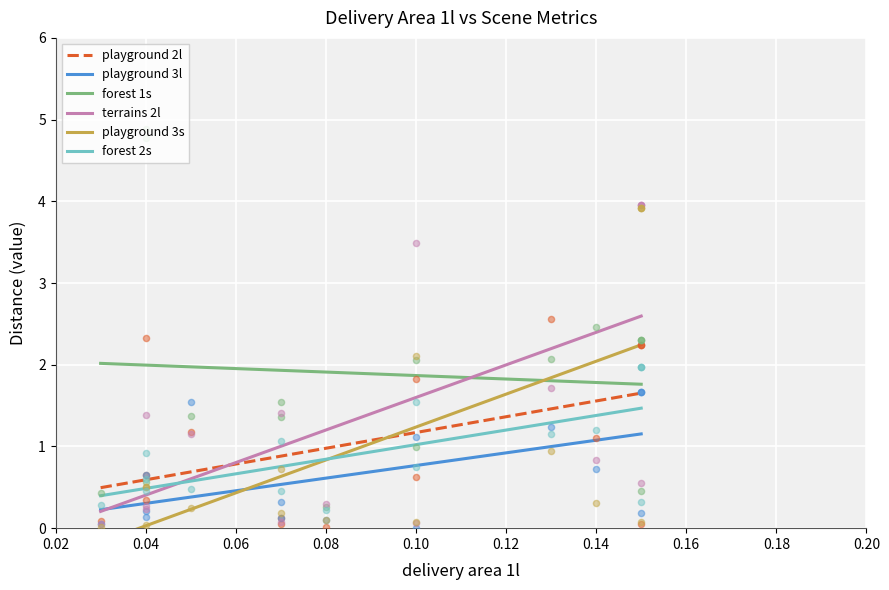

True or false: playground 2l and playground 3l intersect in this chart.

False